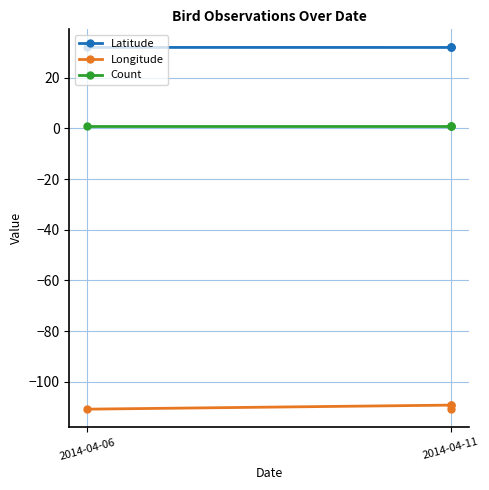

What is the total value across all series at 2014-04-06?

-77.8